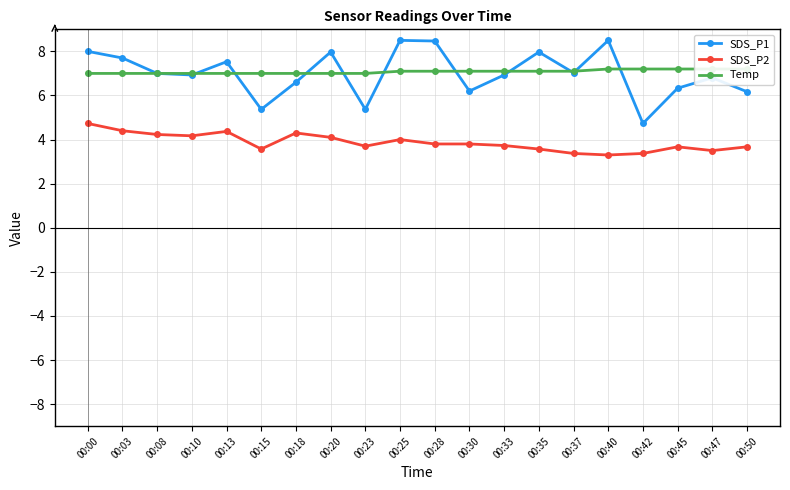

Which series changed the most between 00:28 and 00:33?

SDS_P1